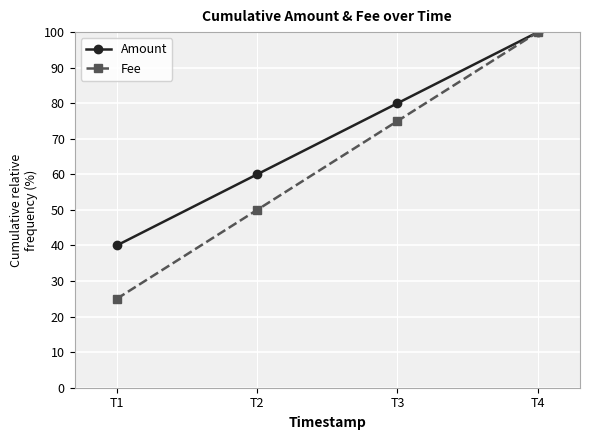

What is the sum of the Amount values at T1 and T3?

120